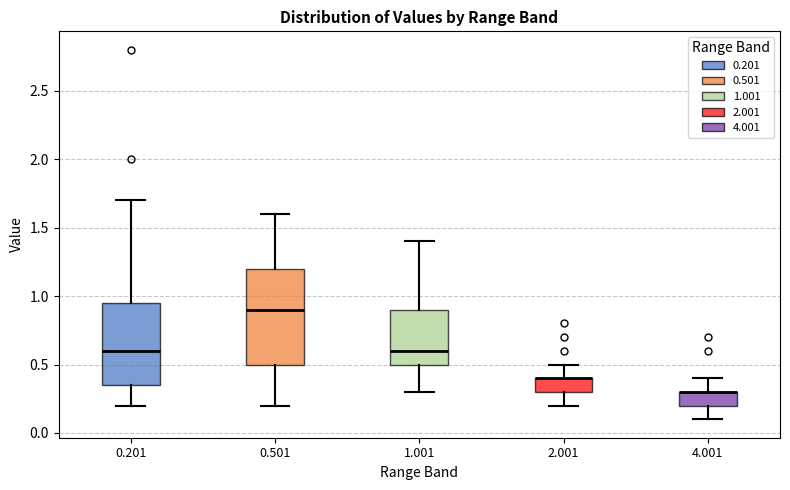

Reading left to right, transcribe this box plot: for each box, give where its median line is, the range the box spans, and where its two whiskers end, as read against the y-axis. The values are not printed on the chart, so give them approximately, as read against the axis.

0.201: median 0.60, box 0.35 to 0.95, whiskers 0.20 to 1.70
0.501: median 0.90, box 0.50 to 1.20, whiskers 0.20 to 1.60
1.001: median 0.60, box 0.50 to 0.90, whiskers 0.30 to 1.40
2.001: median 0.40 (drawn on the box's upper edge), box 0.30 to 0.40, whiskers 0.20 to 0.50
4.001: median 0.30 (drawn on the box's upper edge), box 0.20 to 0.30, whiskers 0.10 to 0.40